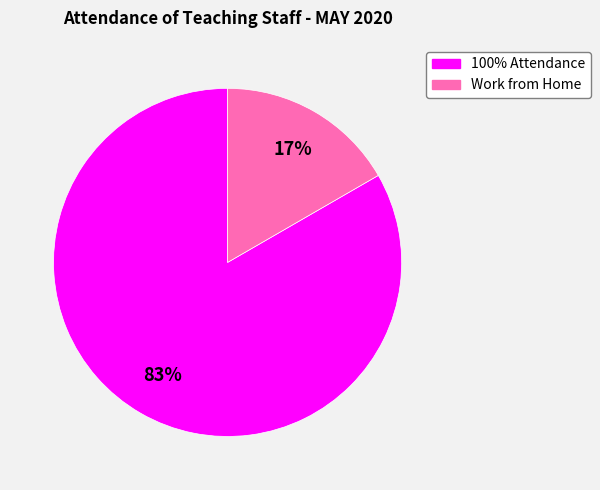

Is it true that 100% Attendance is 83% of the pie?

True